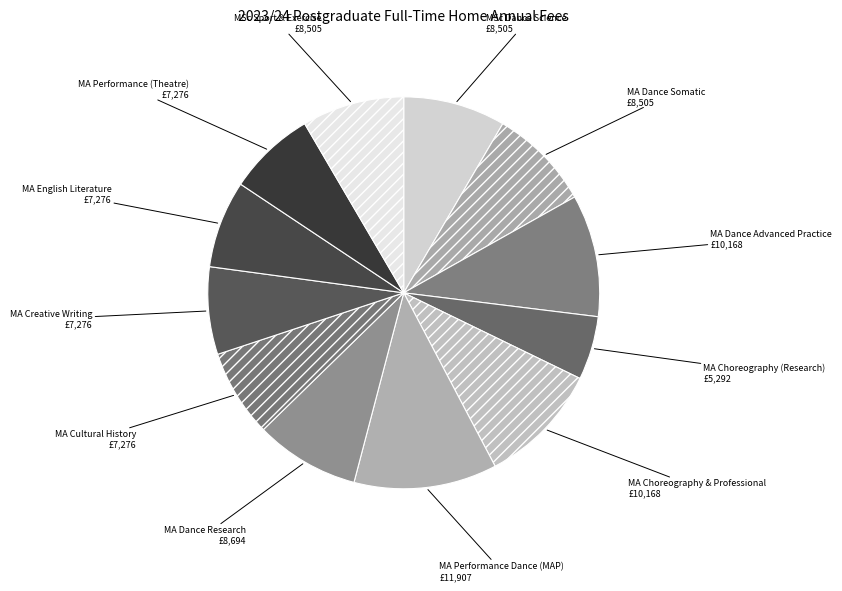

Is the sum of MA Dance Somatic and MA Performance (Theatre) greater than half?

No